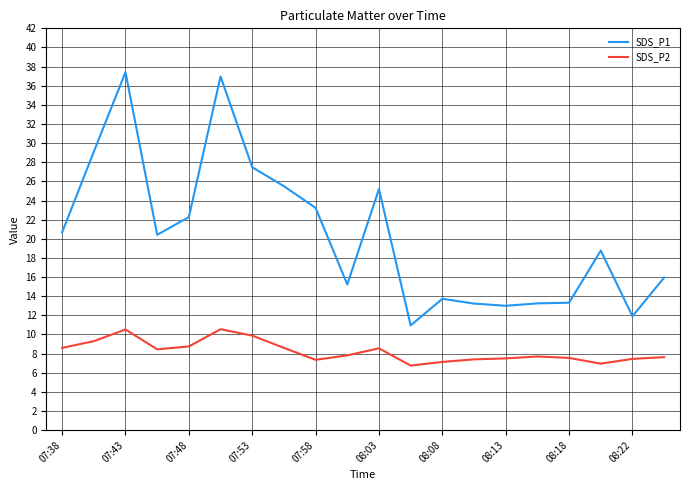

List the series in order of their peak value, lowest first.

SDS_P2, SDS_P1